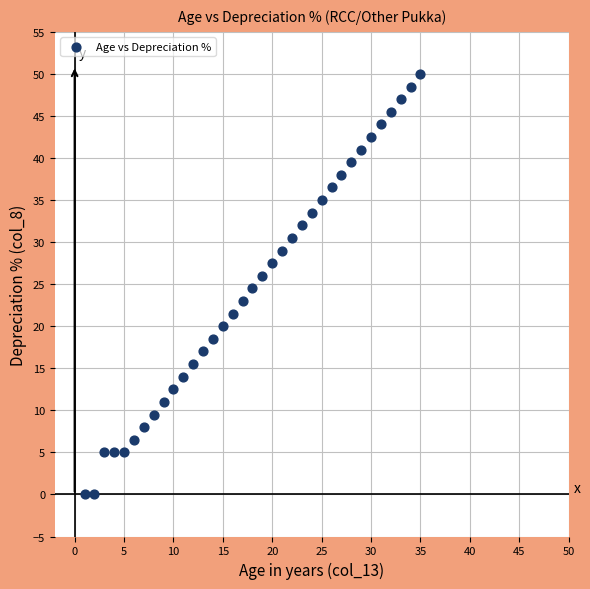

What is the range of Y values (max minus min)?

50.0